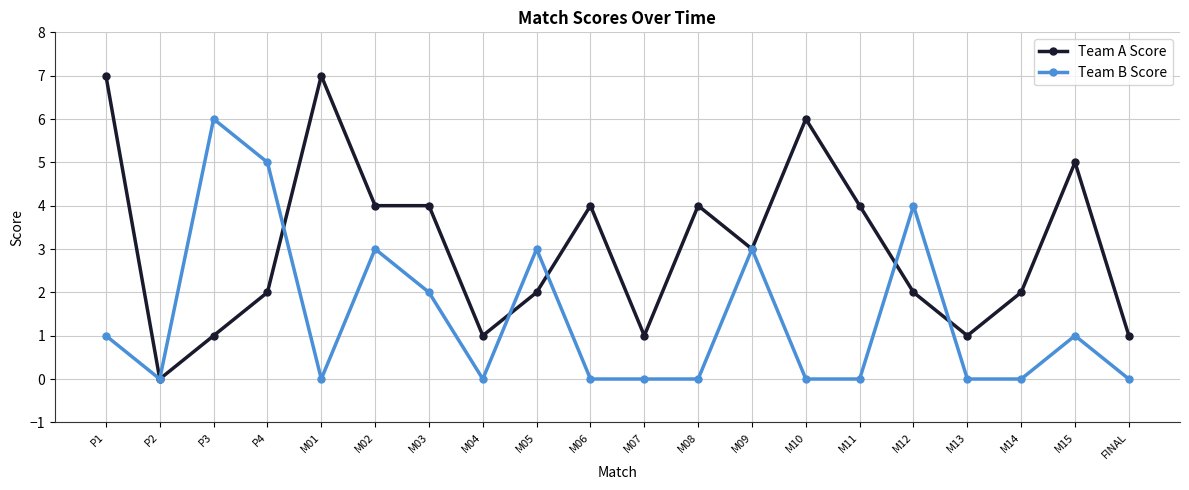

Which series ends up on top after the final intersection of Team B Score and Team A Score?

Team A Score